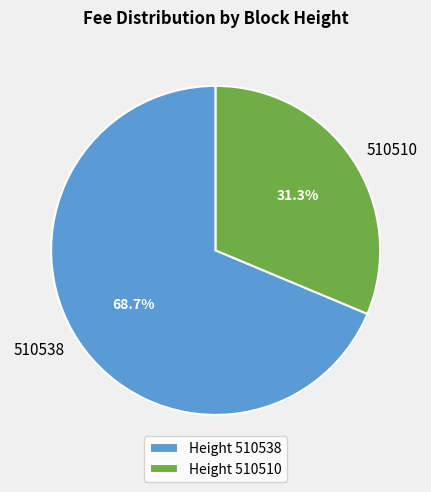

Which slice represents more than half of the pie?

510538